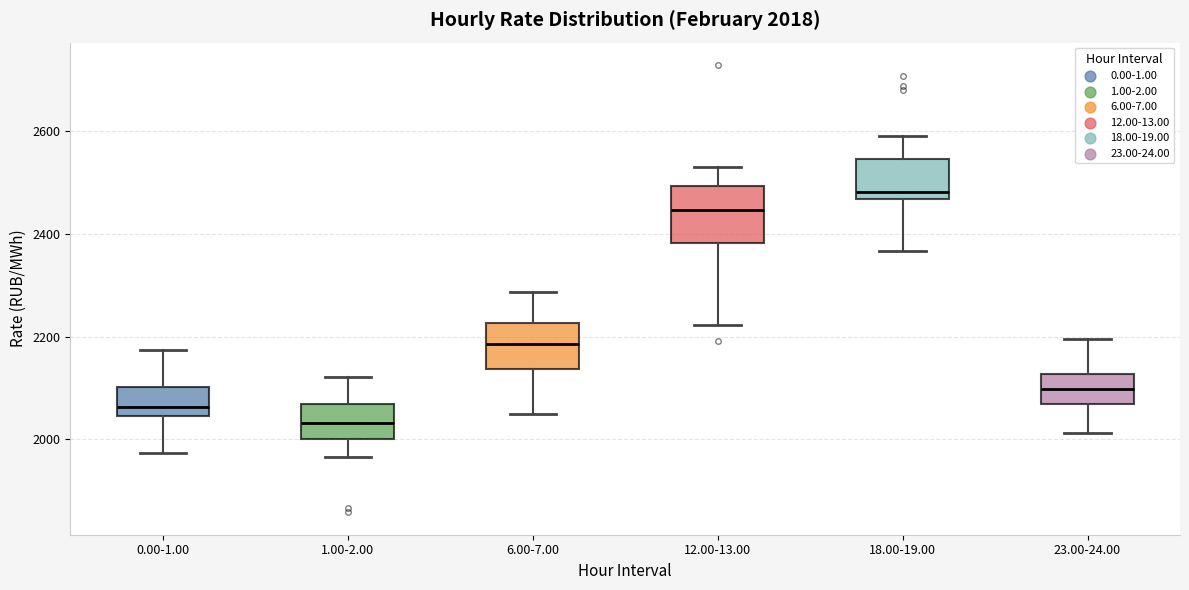

Which box has the lowest median line?

1.00-2.00